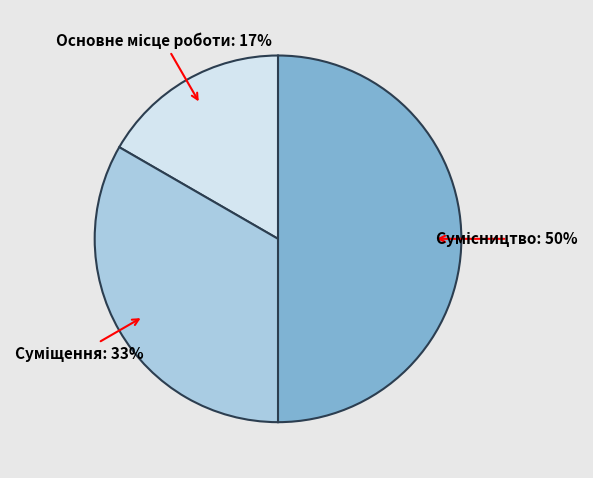

To the nearest percent, what is the difference between the largest and smallest slice percentages?

33%